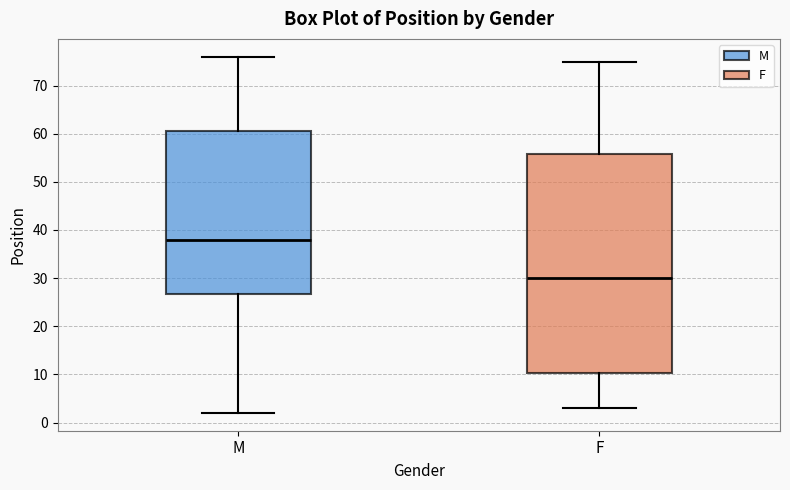

Comparing the boxes themselves (not the whiskers), which one is the tallest?

F